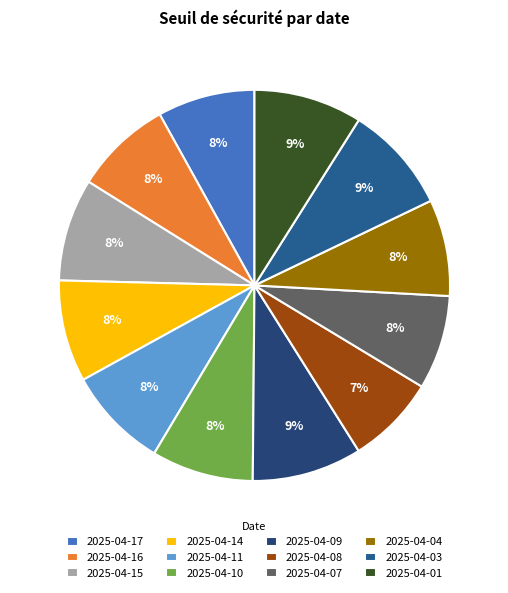

Which category has the biggest portion of the pie?

2025-04-09